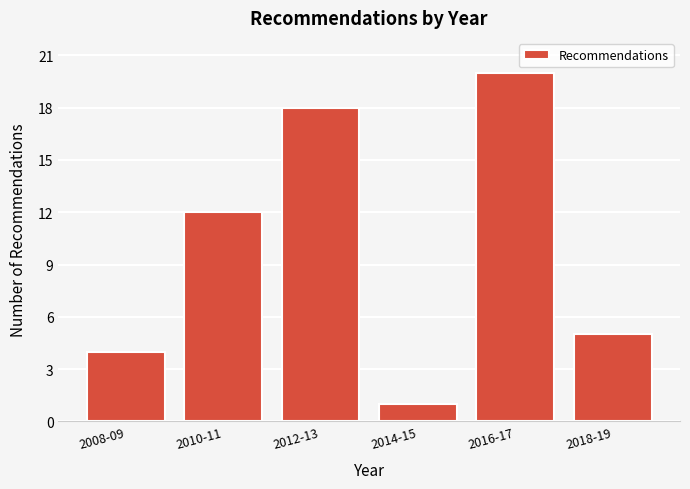

Reading left to right, what are all the values shown in this chart?

2008-09=4	2010-11=12	2012-13=18	2014-15=1	2016-17=20	2018-19=5